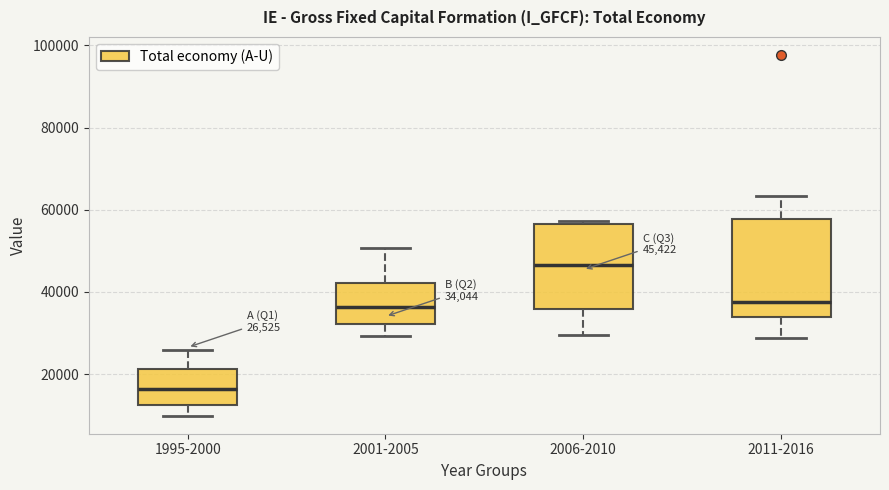

Which box's median line is the lowest?

1995-2000